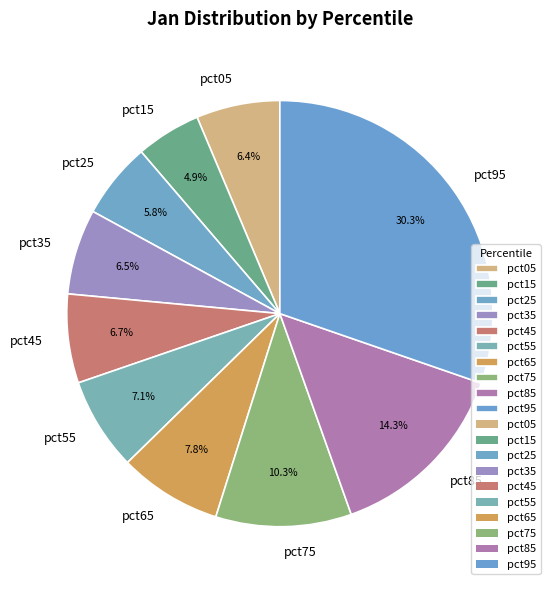

Is it true that pct05 is 1% of the pie?

False